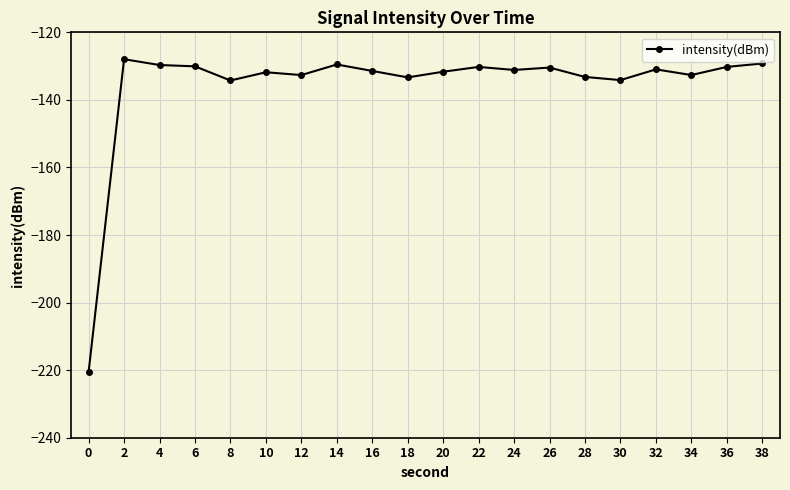

What is the average value?

-135.8